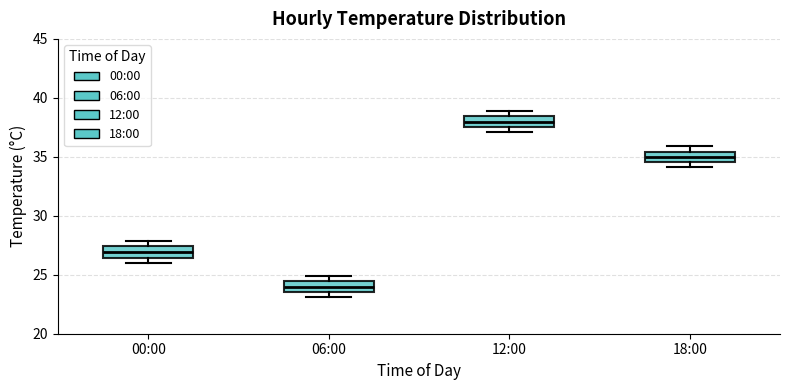

Where is the upper edge of the box for 06:00 on the y-axis? The values are not printed on the chart, so give them approximately, as read against the axis.

24.5